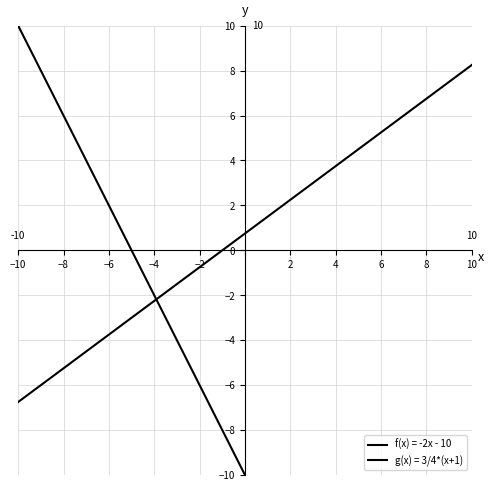

List the series in order of their overall mean, highest first.

g(x) = 3/4*(x+1), f(x) = -2x - 10